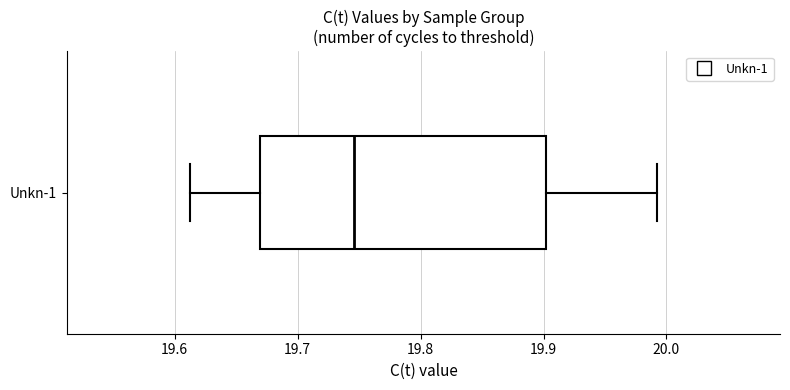

Transcribe this box plot: give where the median line is, the range the box spans, and where the two whiskers end, as read against the x-axis. The values are not printed on the chart, so give them approximately, as read against the axis.

median 19.75, box 19.67 to 19.90, whiskers 19.61 to 19.99